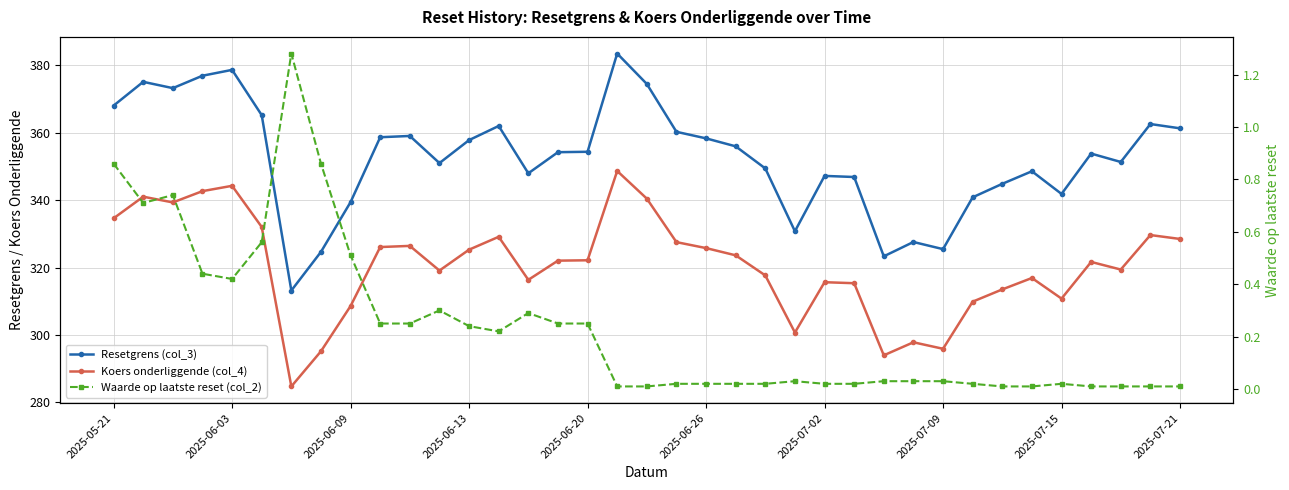

How many lines are shown in the chart?

3